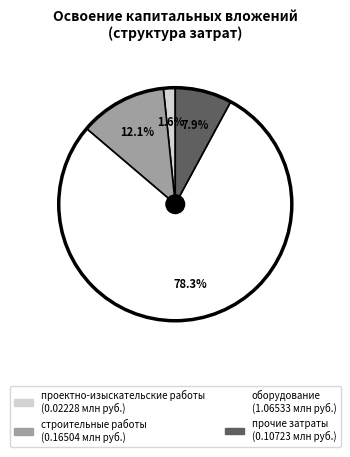

What percentage is NOT represented by прочие затраты?

92.1%